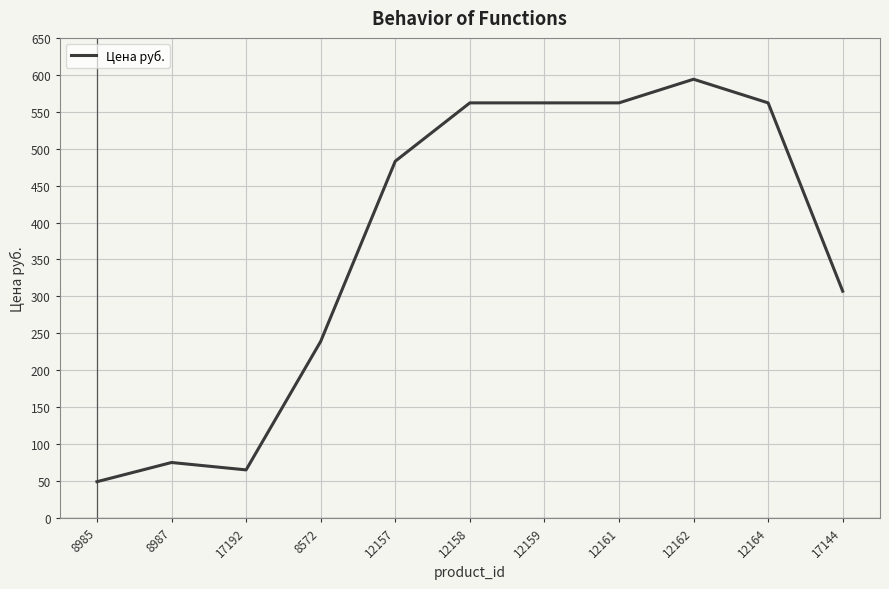

What is the approximate value at 12159?

562